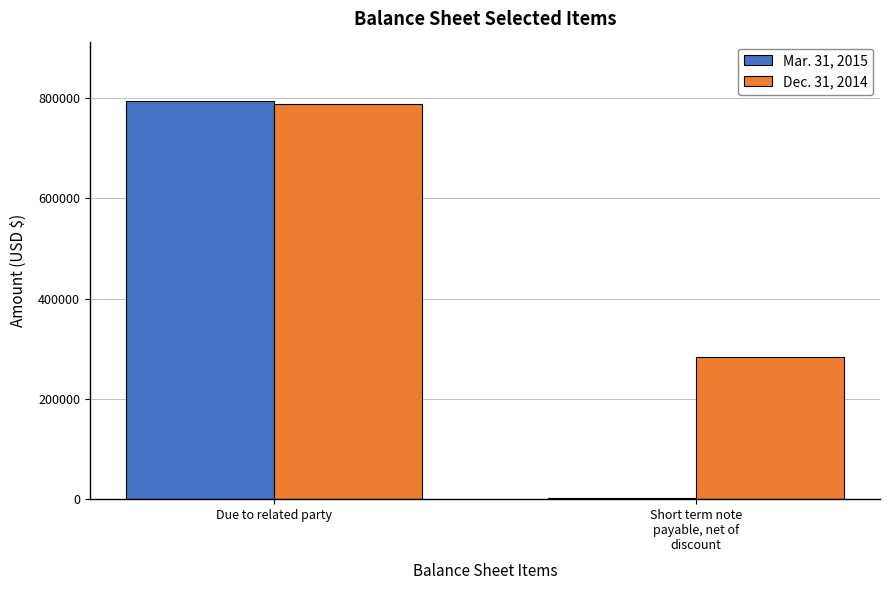

What is the label of the 1st bar from the right?

Short term note
payable, net of
discount